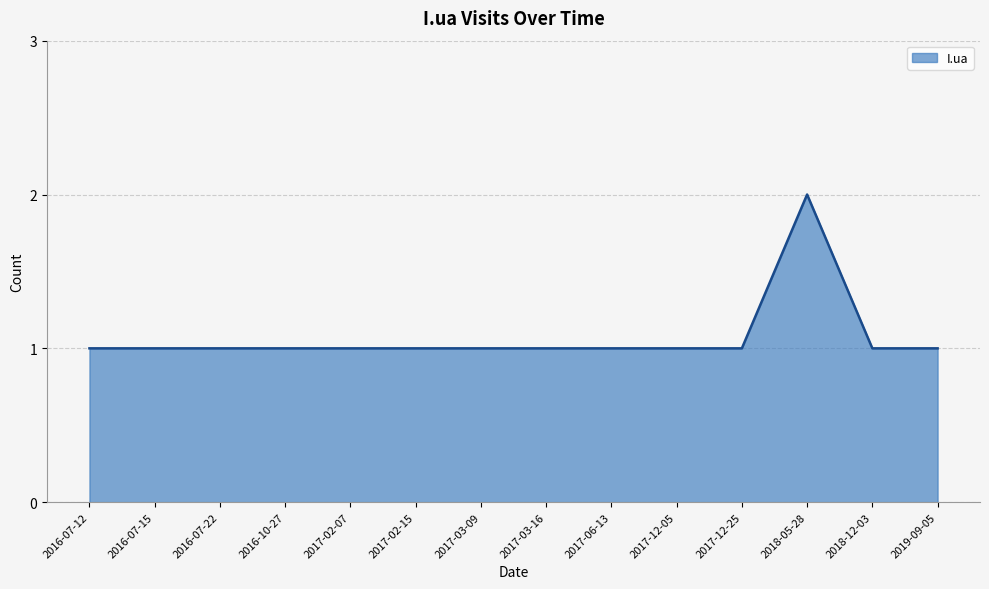

Which label corresponds to the largest value in the chart?

2018-05-28